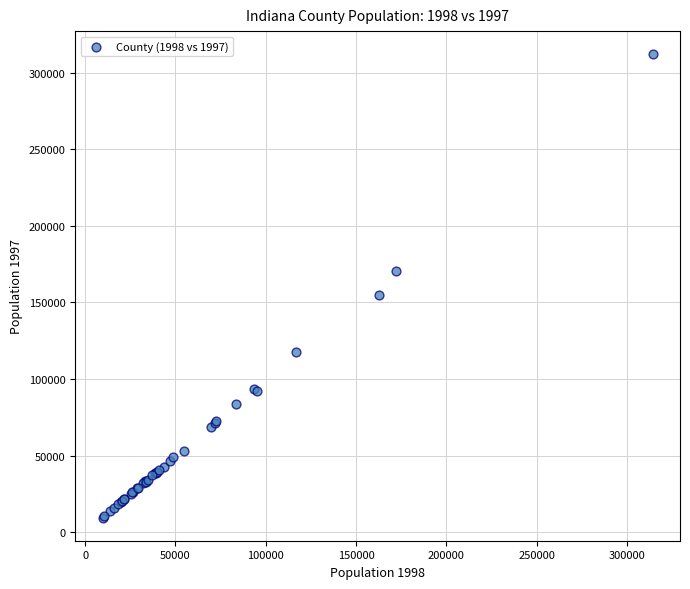

What Y value in the scatter plot is closest to 160794?

154994